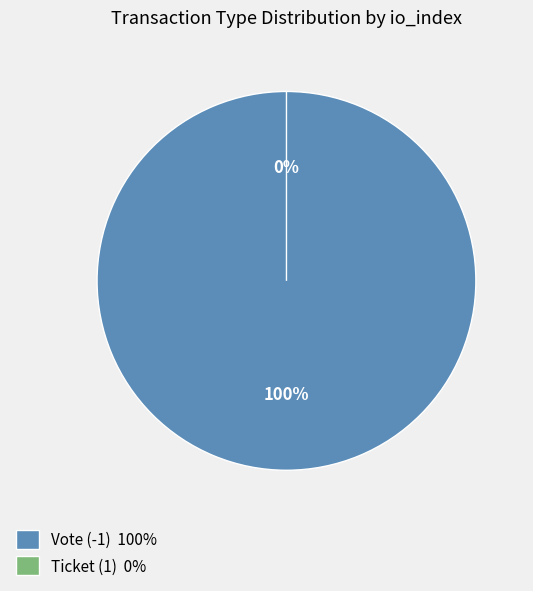

Between Vote (-1) and Ticket (1), which is larger?

Vote (-1)